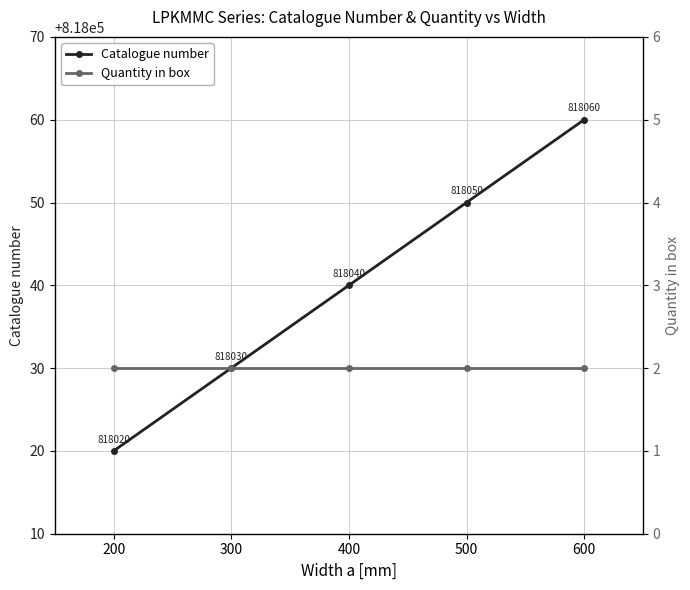

Between 400 and 600, which is larger?

600